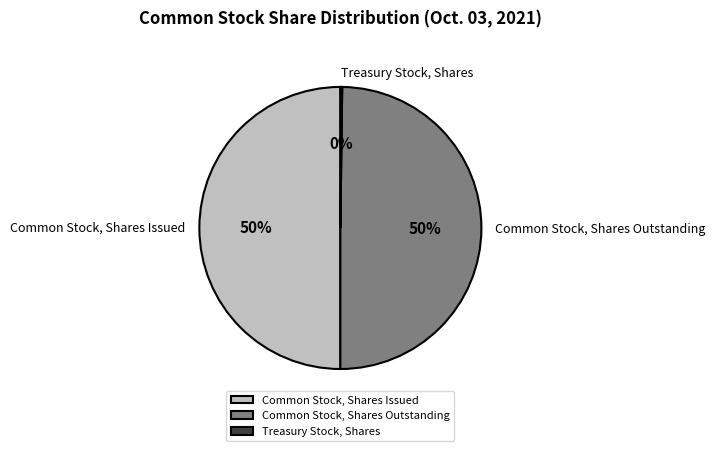

To the nearest percent, what percentage of the pie is Common Stock, Shares Issued?

50%